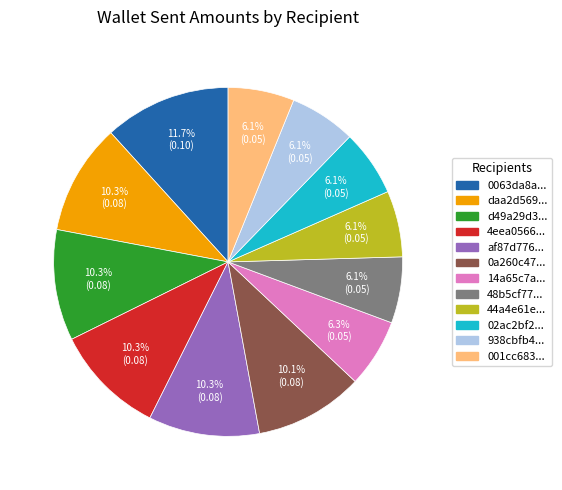

What is the largest slice in the pie chart?

0063da8a...